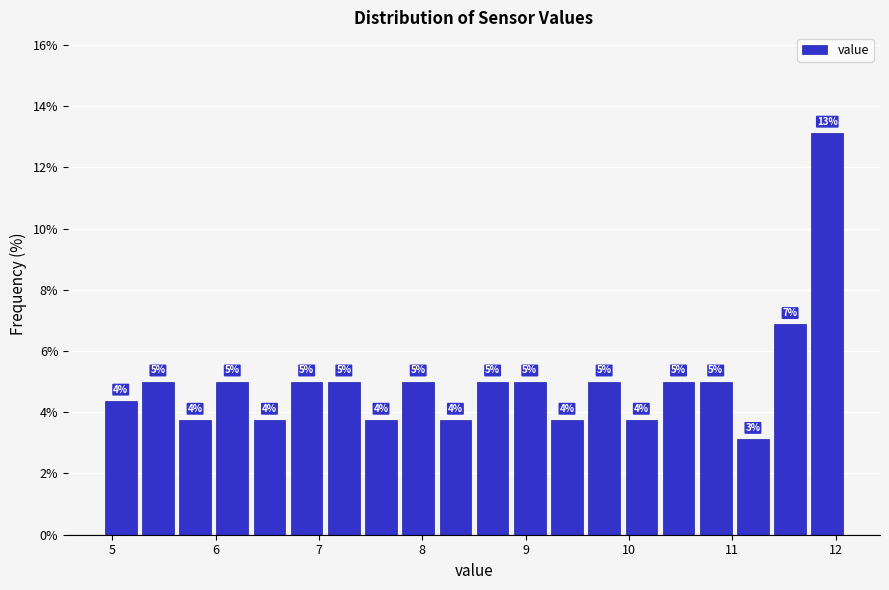

Read against the x-axis, roughly where is the centre of the tallest bar?

11.9